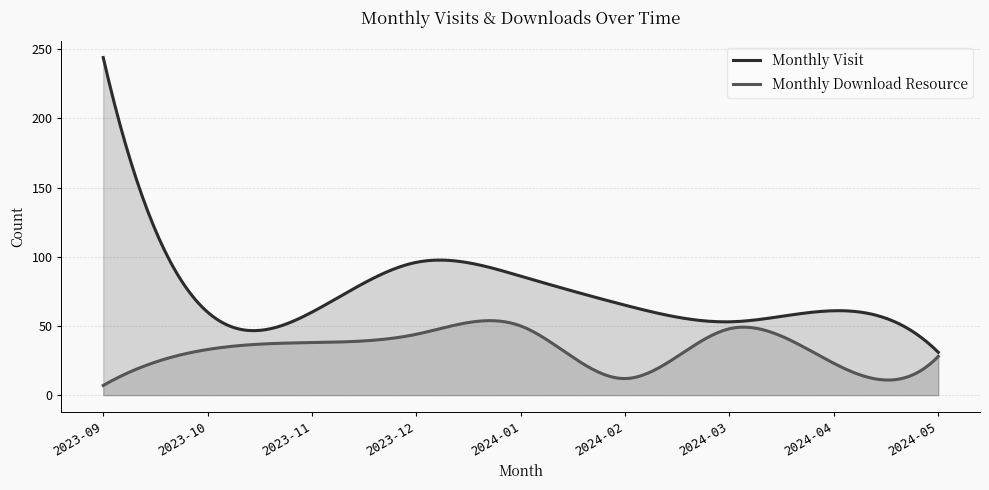

How many distinct data groups are displayed?

2